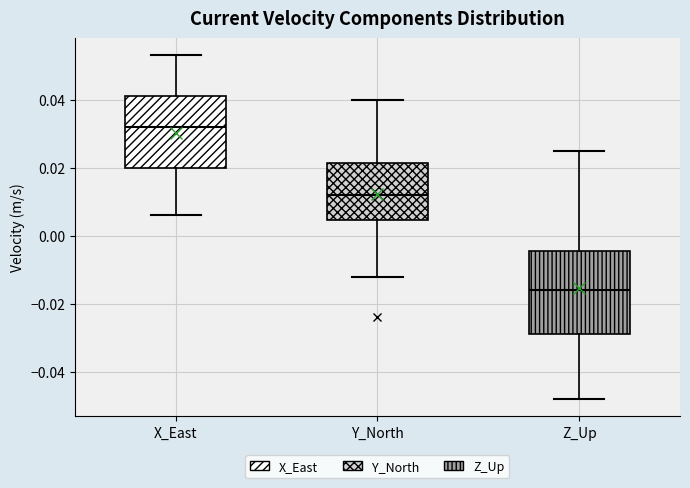

Comparing the boxes themselves (not the whiskers), which one is the tallest?

Z_Up